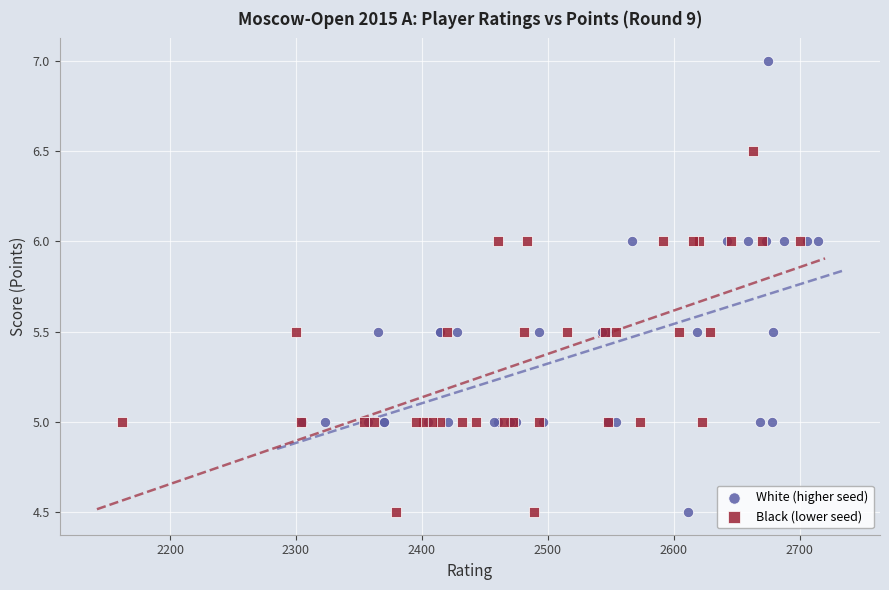

Which series contains the highest Y value?

White (higher seed)